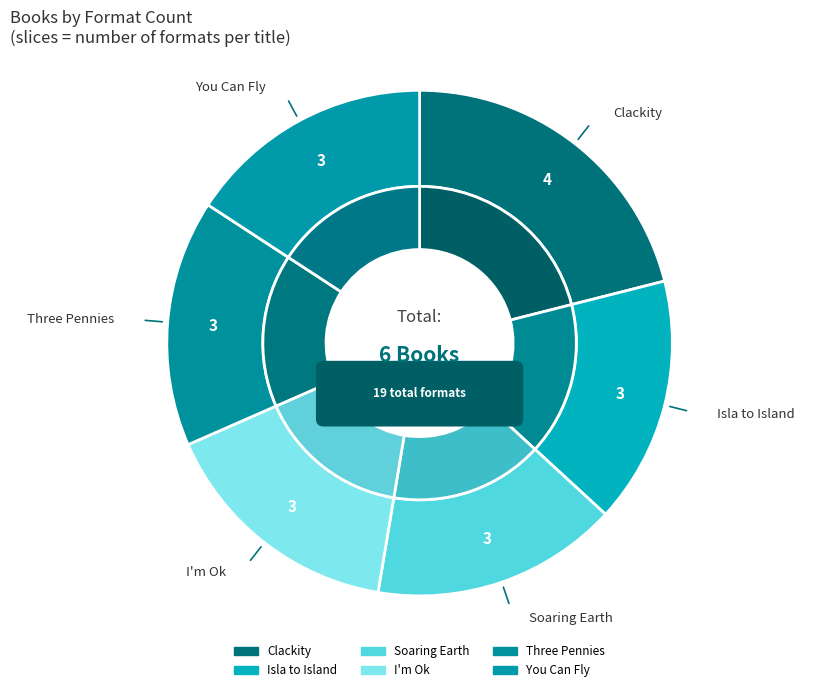

Between Soaring Earth and I'm Ok, which is larger?

Soaring Earth